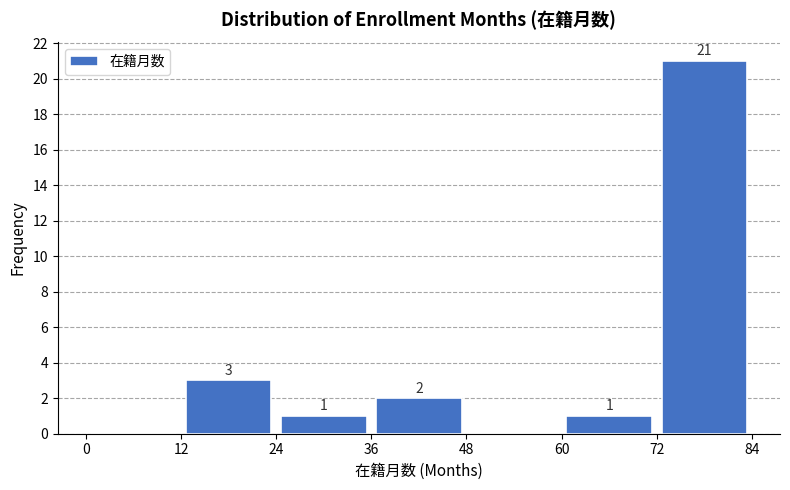

Which range on the x-axis has the tallest bar?

72 to 84